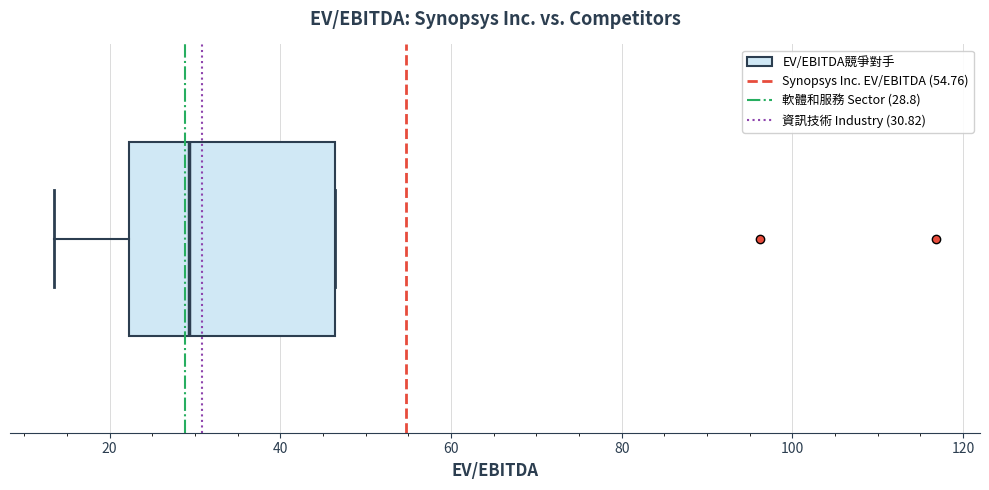

Read this box plot against the x-axis: the position of the median line, the range covered by the box, and the ends of both whiskers. The values are not printed on the chart, so give them approximately, as read against the axis.

median 30, box 22 to 46, whiskers 14 to 46